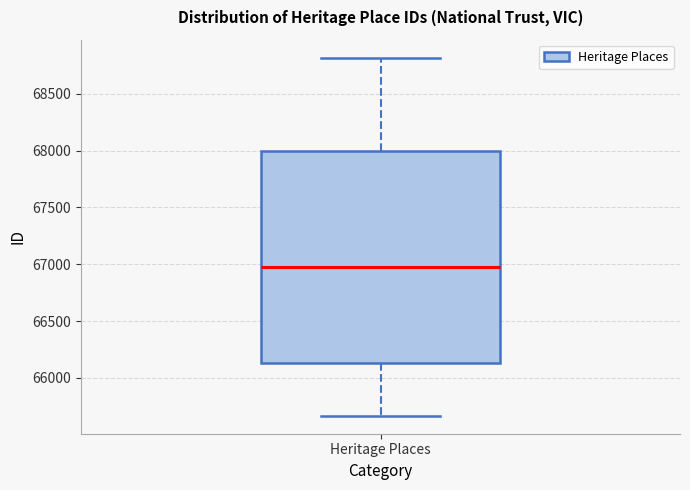

Where is the upper edge of the box for Heritage Places on the y-axis? The values are not printed on the chart, so give them approximately, as read against the axis.

68000